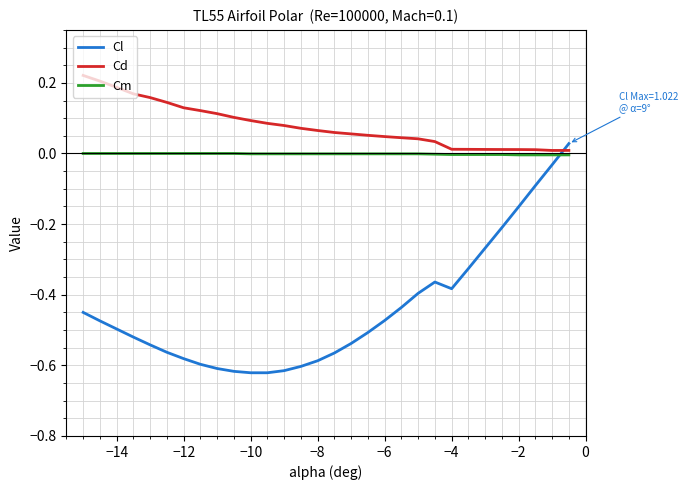

List the series in order of their overall mean, highest first.

Cd, Cm, Cl